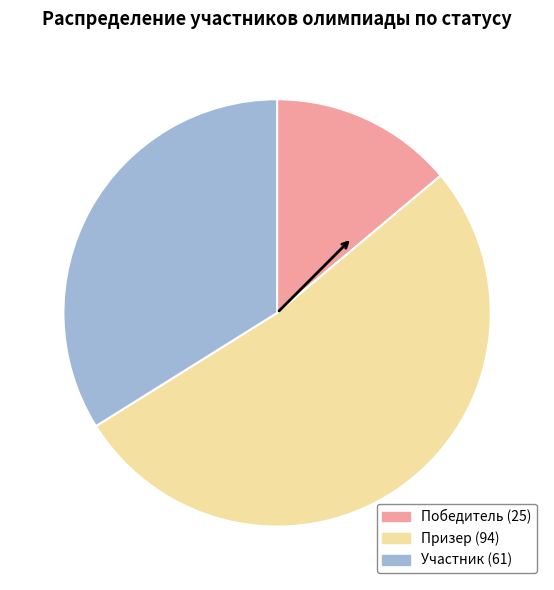

Do Призер and Участник together represent more than half of the pie?

Yes